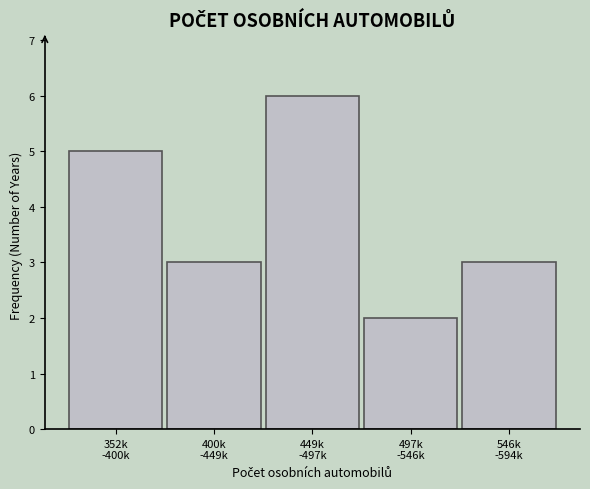

Reading right to left, list all the values displayed in this chart.

3	2	6	3	5